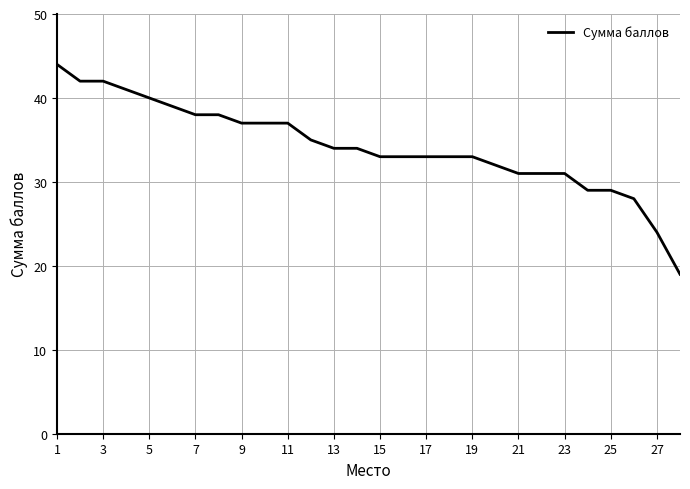

What is the difference between the maximum and minimum values?

25